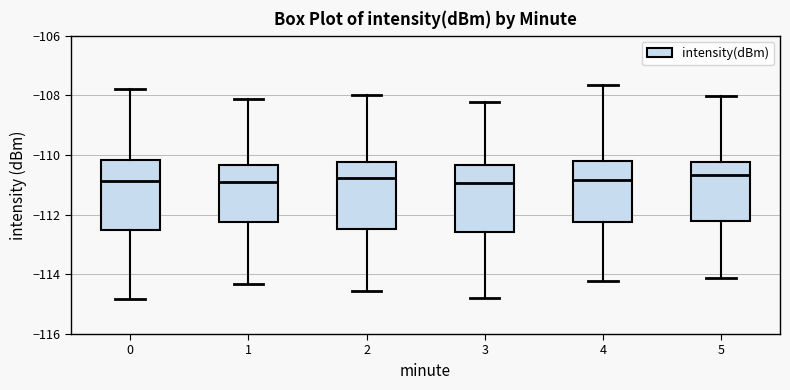

Reading left to right, transcribe this box plot: for each box, give where its median line is, the range the box spans, and where its two whiskers end, as read against the y-axis. The values are not printed on the chart, so give them approximately, as read against the axis.

0: median -110.8, box -112.6 to -110.2, whiskers -114.8 to -107.8
1: median -111.0, box -112.2 to -110.4, whiskers -114.4 to -108.2
2: median -110.8, box -112.4 to -110.2, whiskers -114.6 to -108.0
3: median -111.0, box -112.6 to -110.4, whiskers -114.8 to -108.2
4: median -110.8, box -112.2 to -110.2, whiskers -114.2 to -107.6
5: median -110.6, box -112.2 to -110.2, whiskers -114.2 to -108.0